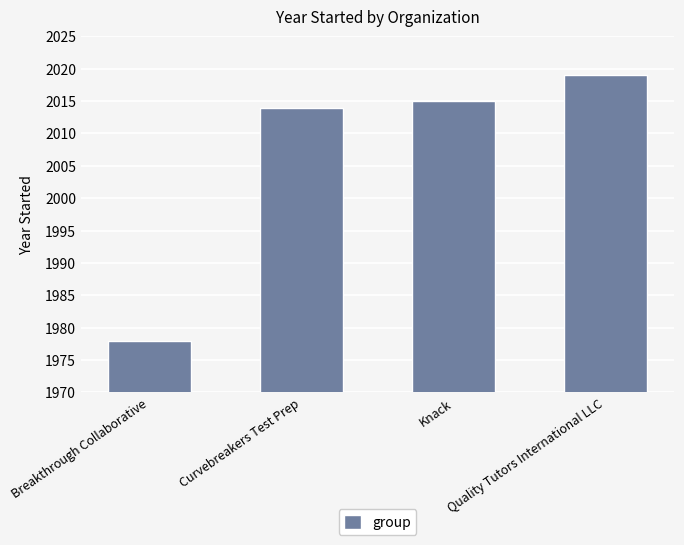

True or false: the data shows 1342 at Breakthrough Collaborative.

False